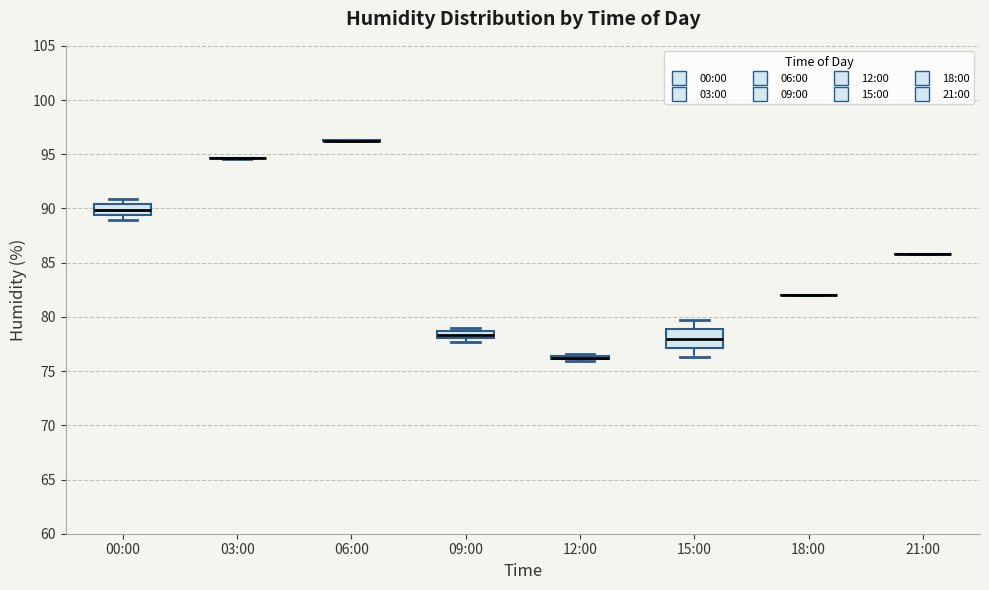

Where does the median line of the box for 00:00 sit on the y-axis? The values are not printed on the chart, so give them approximately, as read against the axis.

90.0